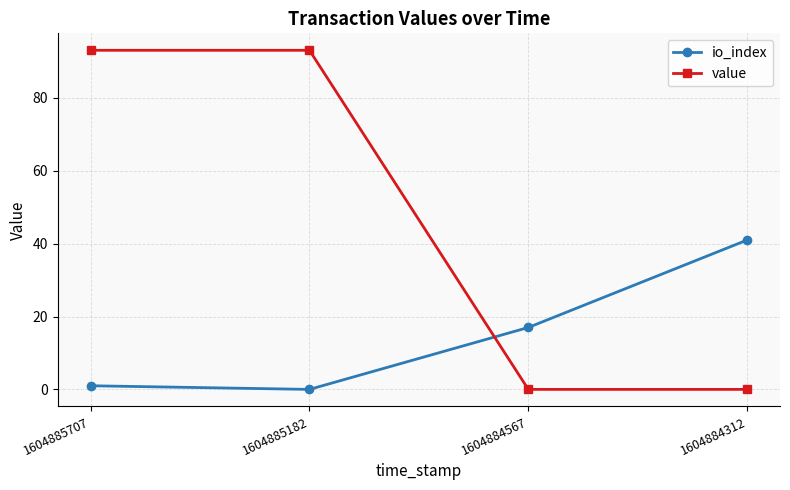

True or false: value has more than 2 interior local peaks.

False